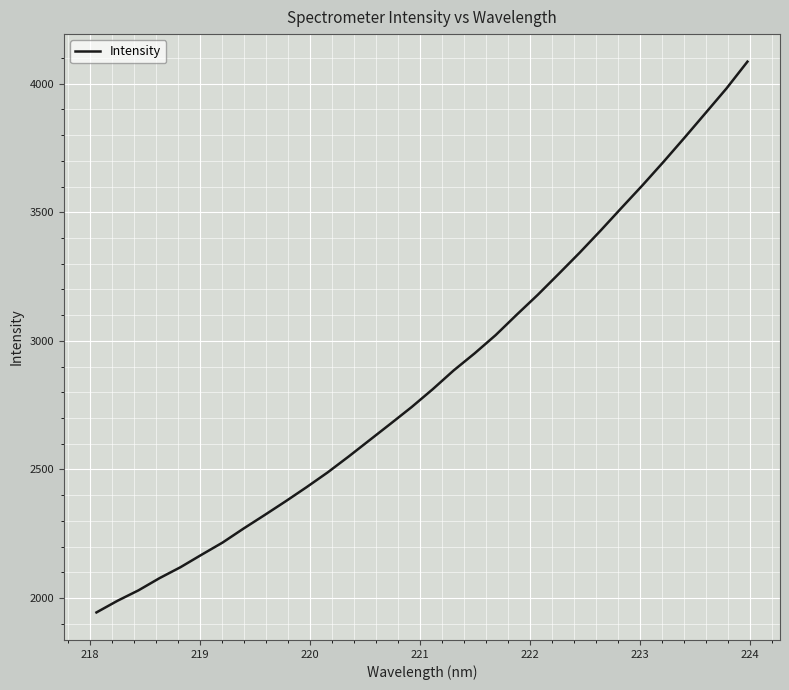

What is the difference between the maximum and minimum values?

2142.3